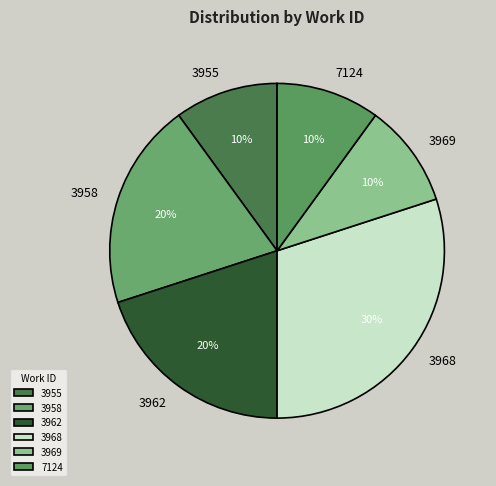

How many segments does this pie chart have?

6